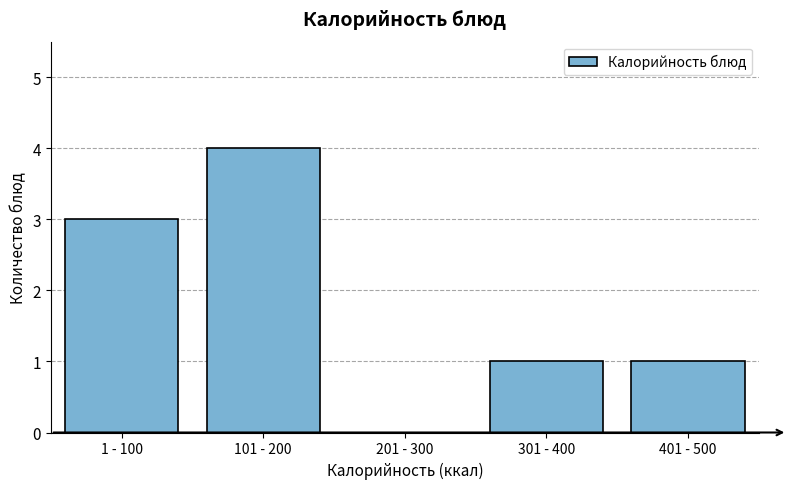

Reading left to right, extract all data points from this chart.

1 - 100=3	101 - 200=4	201 - 300=0	301 - 400=1	401 - 500=1